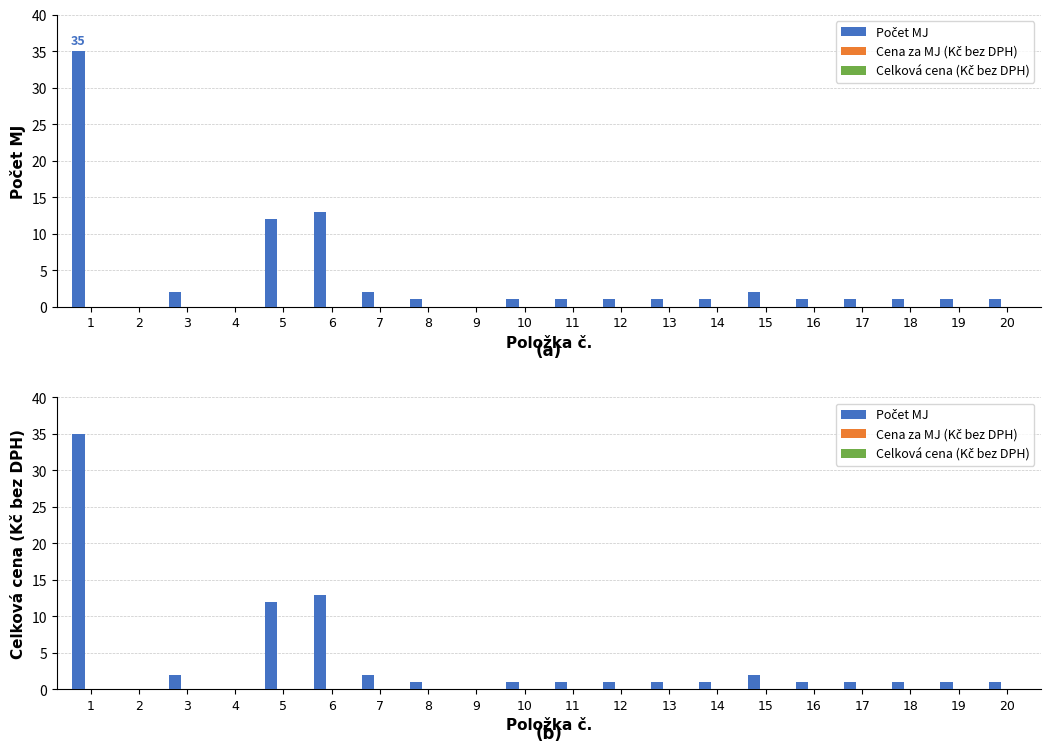

Which has a higher value, 20 or 14?

20